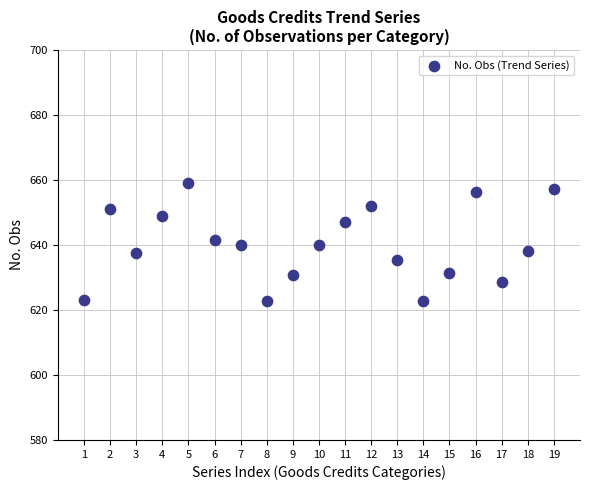

What is the range of Y values (max minus min)?

36.5